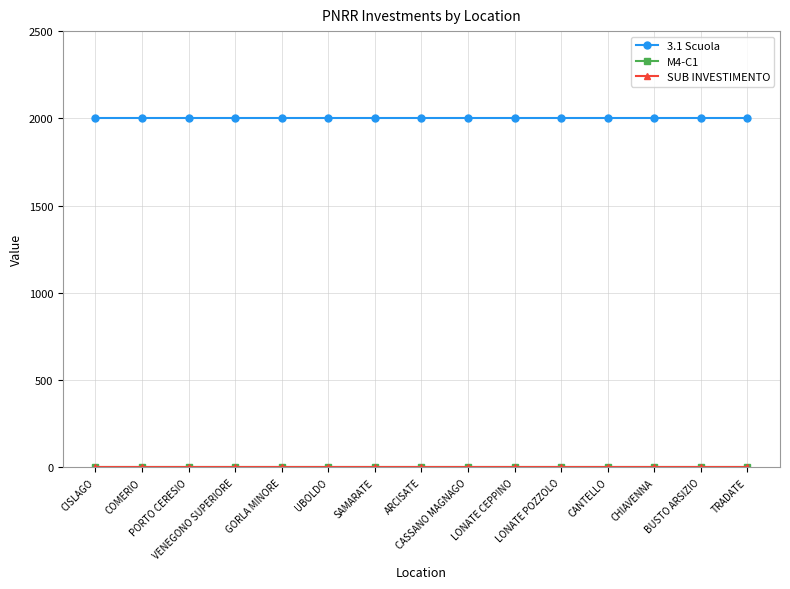

The value of SUB INVESTIMENTO at COMERIO is 1.2. True or false?

False